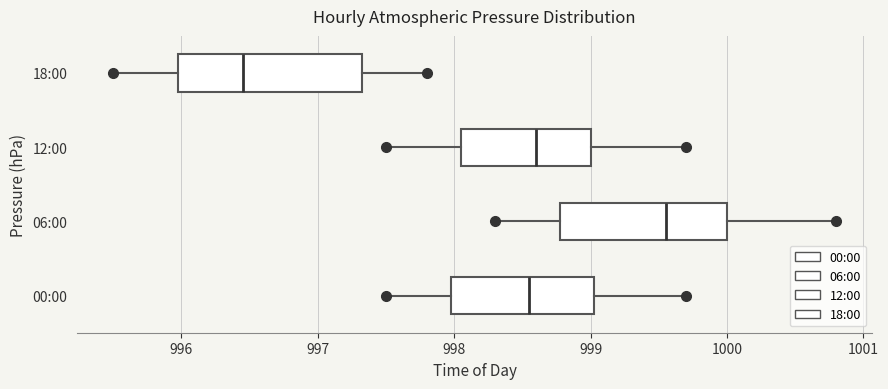

Reading bottom to top, transcribe this box plot: for each box, give where its median line is, the range the box spans, and where its two whiskers end, as read against the x-axis. The values are not printed on the chart, so give them approximately, as read against the axis.

00:00: median 998.6, box 998.0 to 999.0, whiskers 997.5 to 999.7
06:00: median 999.6, box 998.8 to 1000.0, whiskers 998.3 to 1000.8
12:00: median 998.6, box 998.1 to 999.0, whiskers 997.5 to 999.7
18:00: median 996.5, box 996.0 to 997.3, whiskers 995.5 to 997.8